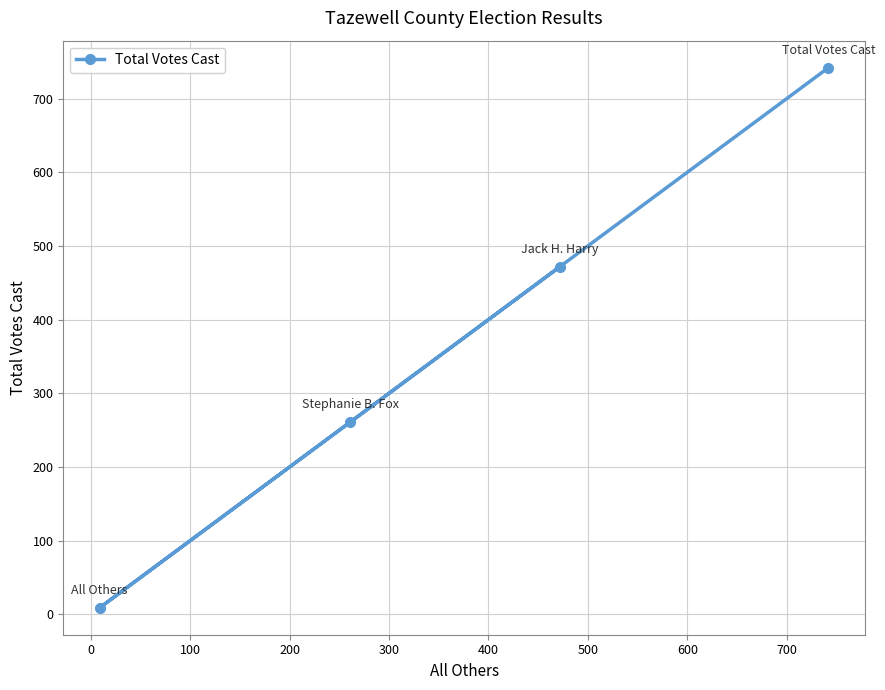

What is the maximum value shown in the chart?

742